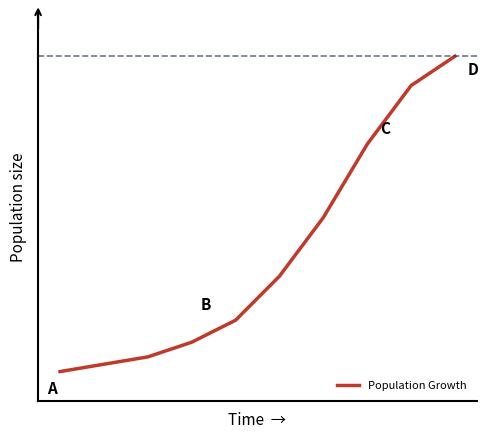

Count the number of data series in this chart.

1